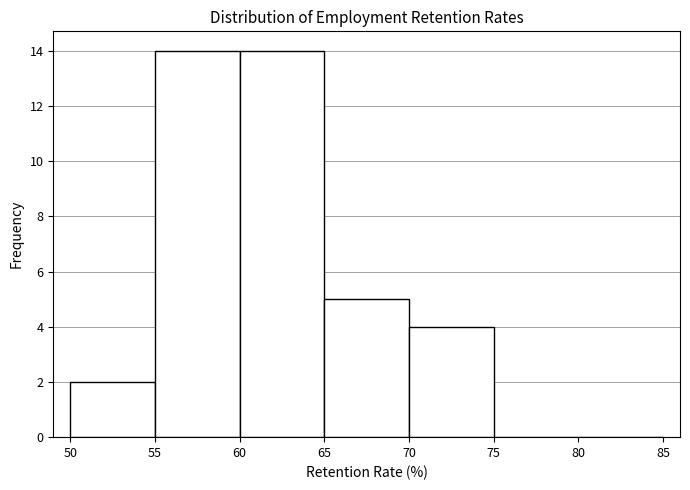

Reading left to right, transcribe this chart: for each bar, give the range it covers on the x-axis and its height. The values are not printed on the chart, so give them approximately, as read against the axis.

50 to 55: 2
55 to 60: 14
60 to 65: 14
65 to 70: 5
70 to 75: 4
75 to 80: 0
80 to 85: 0